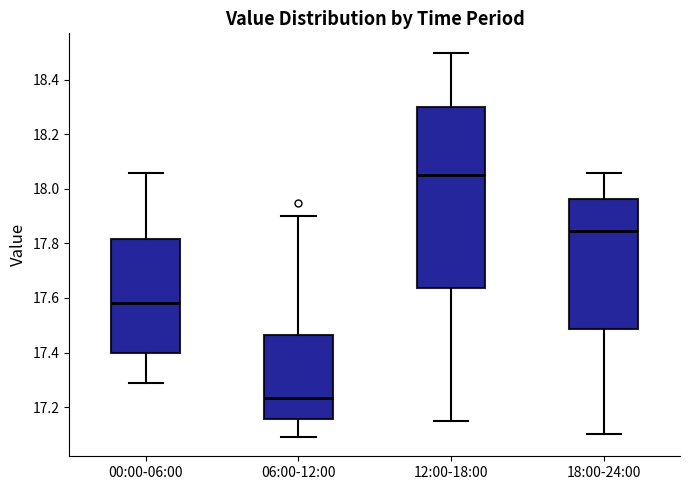

Which box has the highest median line?

12:00-18:00